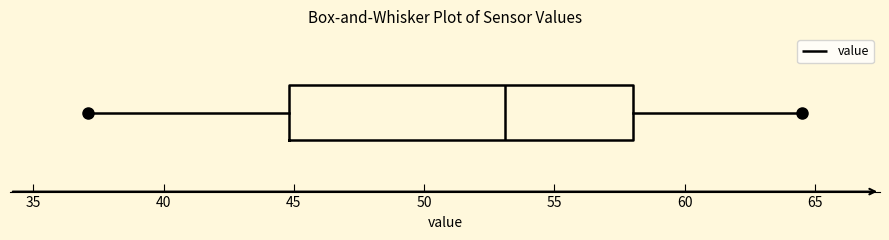

Where does the left whisker of the box end on the x-axis? The values are not printed on the chart, so give them approximately, as read against the axis.

37.0